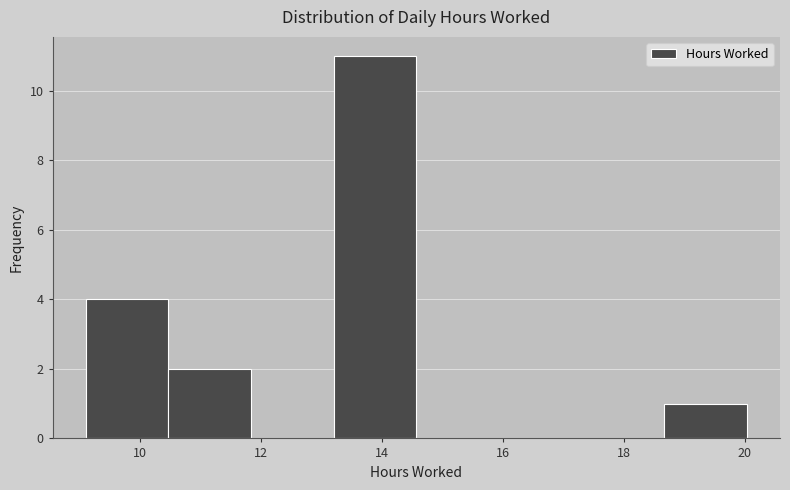

Reading left to right, list every bar in this chart as the range it spans on the x-axis followed by its height. Neither the bar edges nor the heights are printed on the chart, so give them approximately, as read against the axes.

9.2 to 10.4: 4
10.4 to 11.8: 2
11.8 to 13.2: 0
13.2 to 14.6: 11
14.6 to 16.0: 0
16.0 to 17.4: 0
17.4 to 18.6: 0
18.6 to 20.0: 1